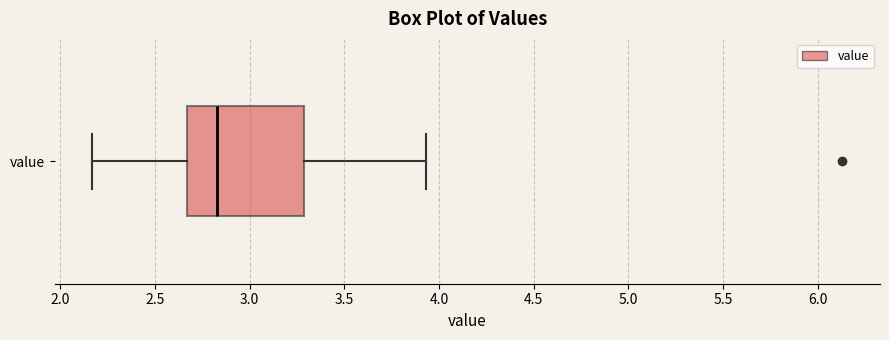

Transcribe this box plot: give where the median line is, the range the box spans, and where the two whiskers end, as read against the x-axis. The values are not printed on the chart, so give them approximately, as read against the axis.

median 2.85, box 2.65 to 3.30, whiskers 2.15 to 3.95